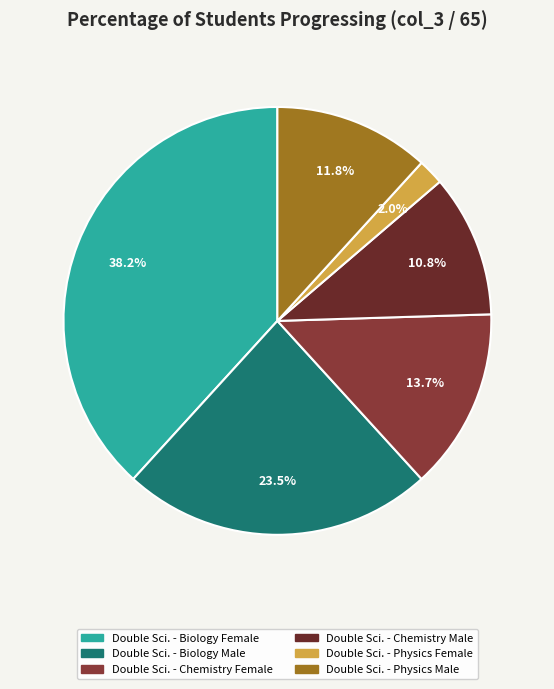

Which category has the biggest portion of the pie?

Double Sci. - Biology Female